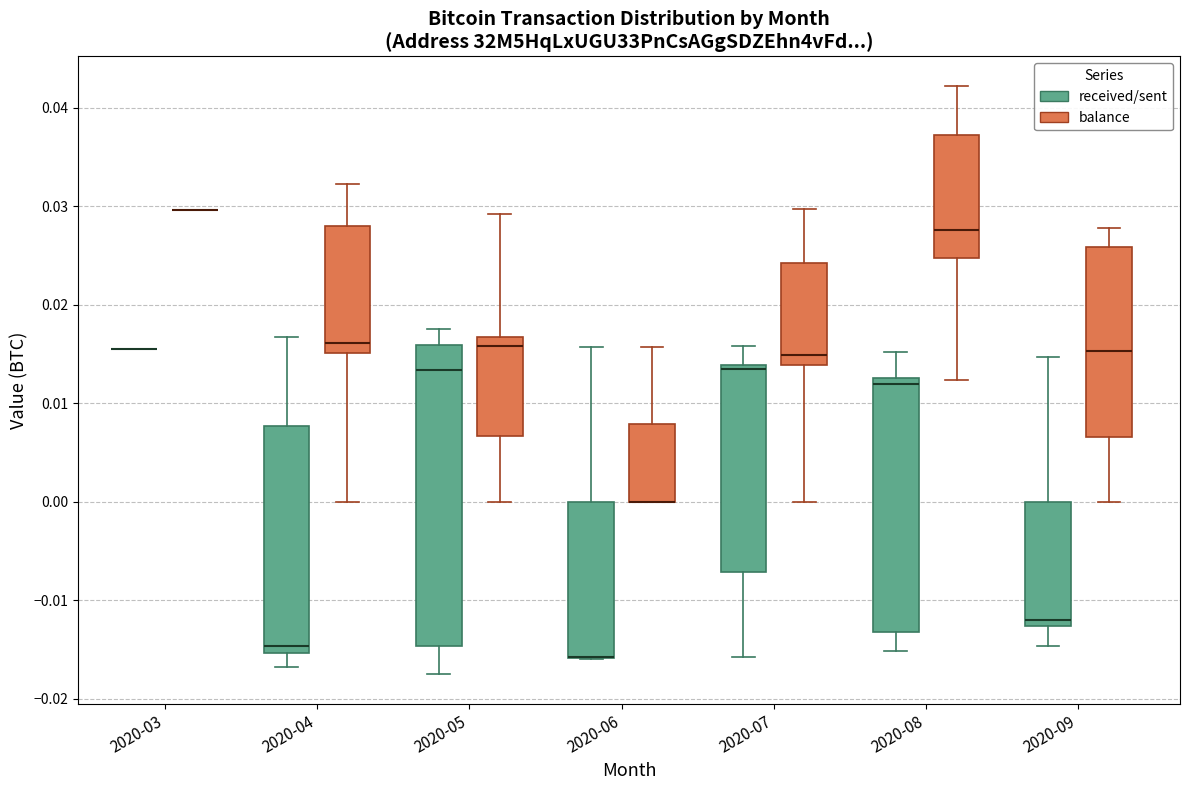

Reading left to right, read every box against the y-axis: the position of its median line, the range the box covers, and the ends of its whiskers. The values are not printed on the chart, so give them approximately, as read against the axis.

2020-03 (received/sent): box collapsed to a line at 0.015, whiskers 0.015 to 0.015
2020-03 (balance): box collapsed to a line at 0.030, whiskers 0.030 to 0.030
2020-04 (received/sent): median -0.015 (just above the box's lower edge), box -0.015 to 0.008, whiskers -0.017 to 0.017
2020-04 (balance): median 0.016, box 0.015 to 0.028, whiskers 0.000 to 0.032
2020-05 (received/sent): median 0.013, box -0.015 to 0.016, whiskers -0.018 to 0.018
2020-05 (balance): median 0.016, box 0.007 to 0.017, whiskers 0.000 to 0.029
2020-06 (received/sent): median -0.016 (drawn on the box's lower edge), box -0.016 to 0.000, whiskers -0.016 to 0.016
2020-06 (balance): median 0.000 (drawn on the box's lower edge), box 0.000 to 0.008, whiskers 0.000 to 0.016
2020-07 (received/sent): median 0.014 (just below the box's upper edge), box -0.007 to 0.014, whiskers -0.016 to 0.016
2020-07 (balance): median 0.015, box 0.014 to 0.024, whiskers 0.000 to 0.030
2020-08 (received/sent): median 0.012, box -0.013 to 0.013, whiskers -0.015 to 0.015
2020-08 (balance): median 0.028, box 0.025 to 0.037, whiskers 0.012 to 0.042
2020-09 (received/sent): median -0.012, box -0.013 to 0.000, whiskers -0.015 to 0.015
2020-09 (balance): median 0.015, box 0.007 to 0.026, whiskers 0.000 to 0.028